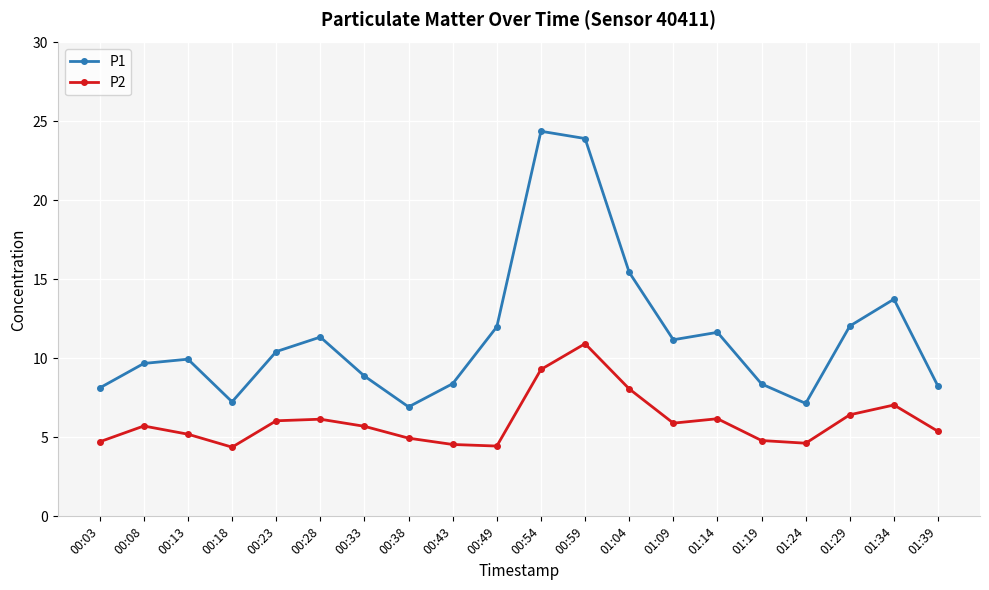

In P2, how many points are lower than both neighbors (excluding endpoints)?

4